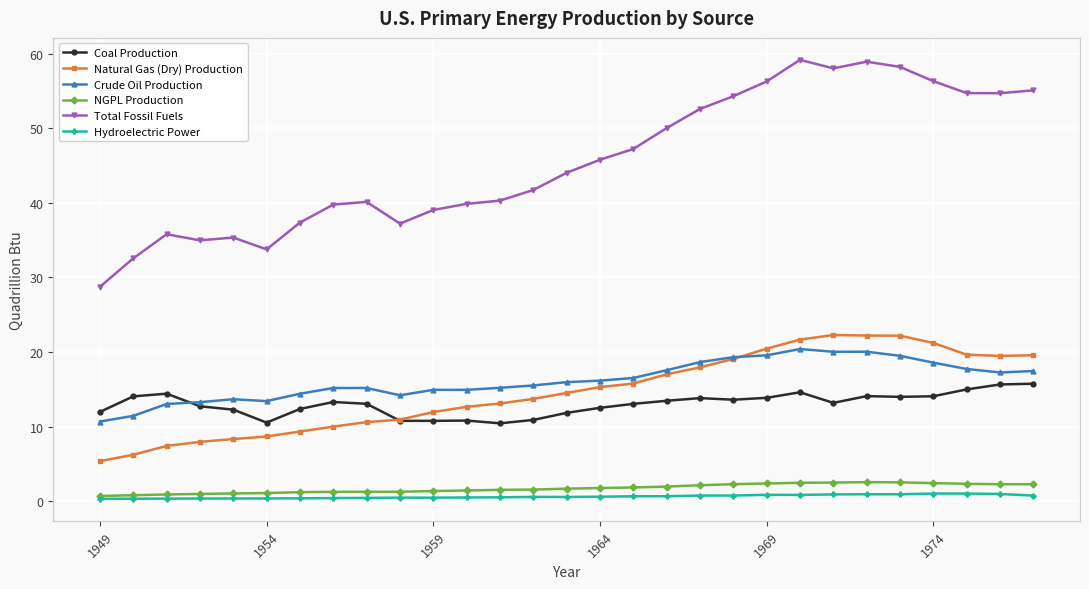

Which series has the widest spread of values?

Total Fossil Fuels